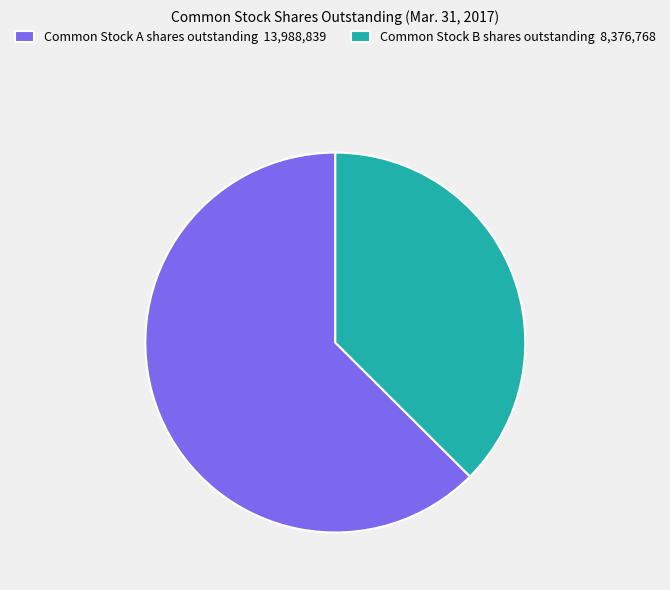

Is Common Stock A shares outstanding 13,988,839 the majority of the pie?

Yes